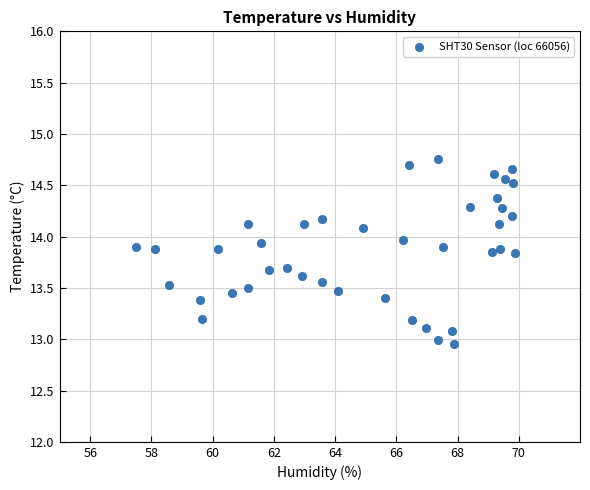

What is the range of X values (max minus min)?

12.4